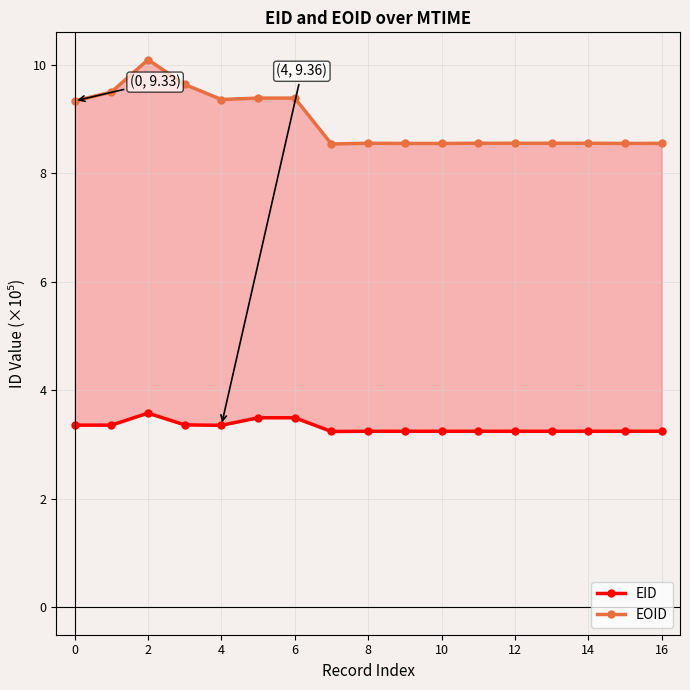

Rank the series by their maximum value, from lowest to highest.

EID, EOID